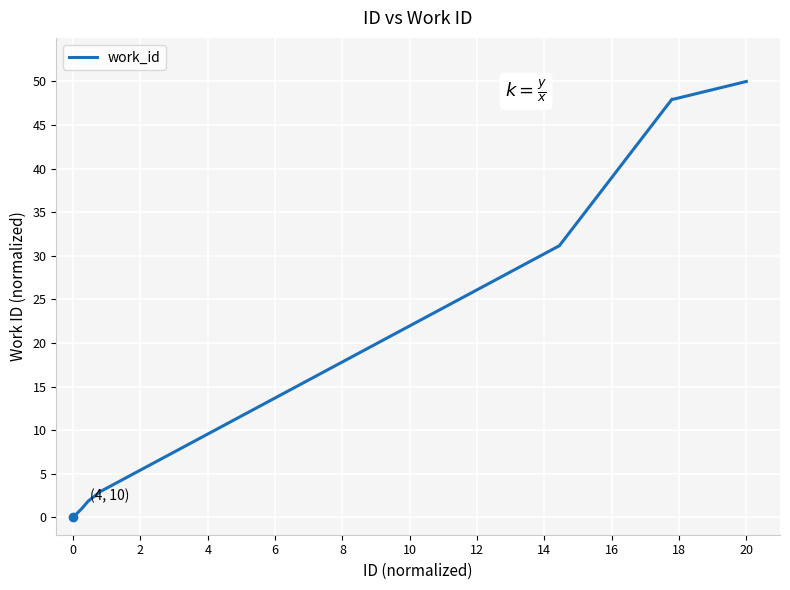

What is the difference between the maximum and minimum values?

50.0